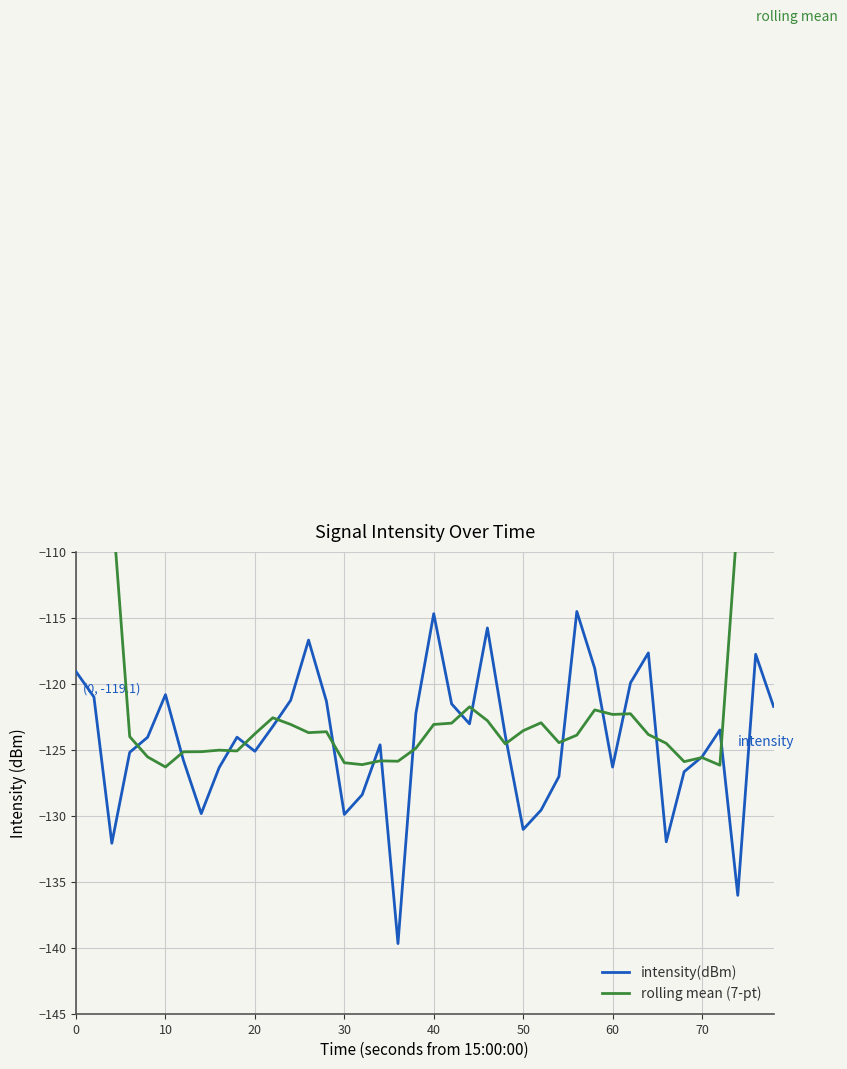

Rank the series by their maximum value, from lowest to highest.

intensity(dBm), rolling mean (7-pt)